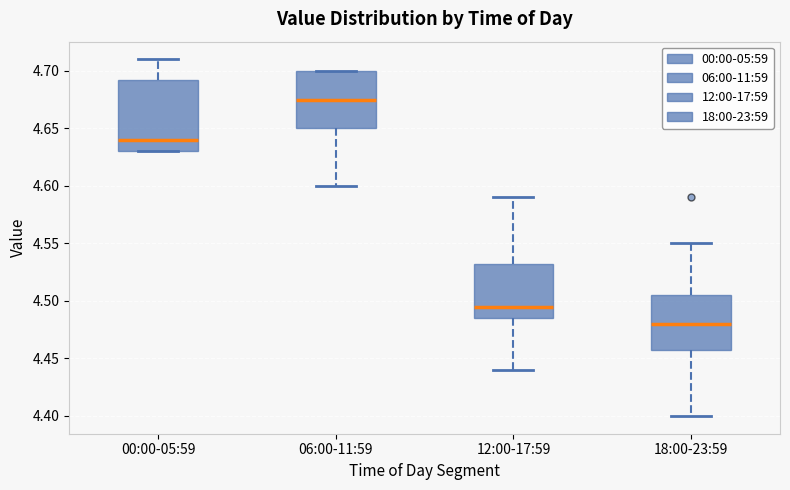

Which box's median line is the highest?

06:00-11:59